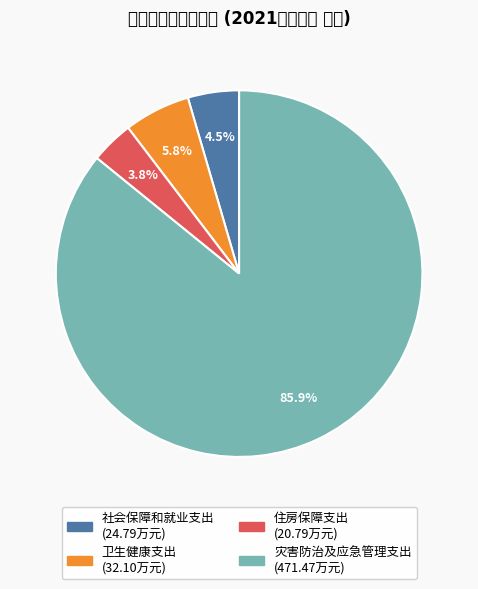

What is the largest slice in the pie chart?

灾害防治及应急管理支出